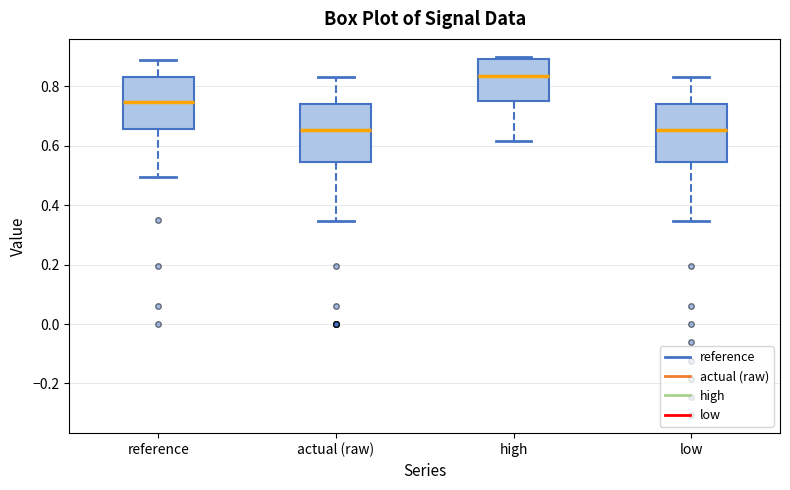

Where is the upper edge of the box for low on the y-axis? The values are not printed on the chart, so give them approximately, as read against the axis.

0.74